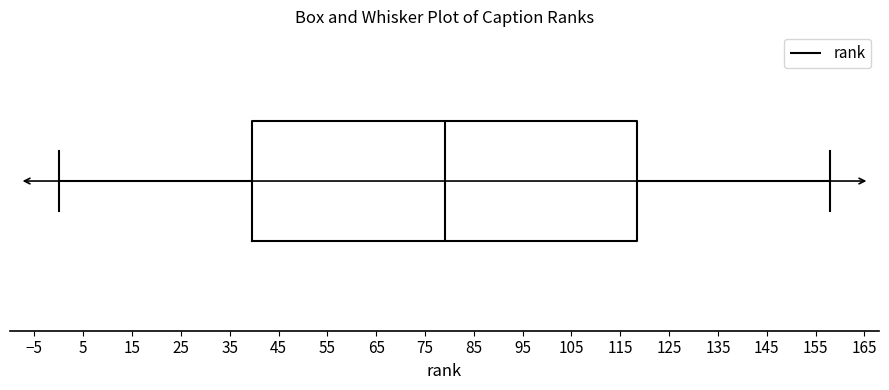

Read this box plot against the x-axis: the position of the median line, the range covered by the box, and the ends of both whiskers. The values are not printed on the chart, so give them approximately, as read against the axis.

median 79, box 40 to 119, whiskers 0 to 158